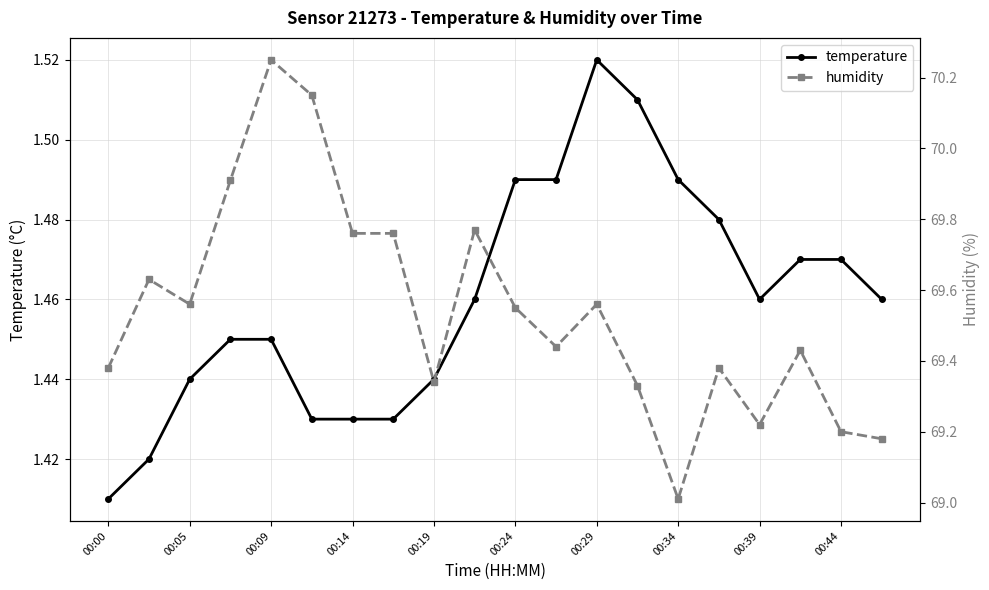

Where is temperature nearest to the value 1?

00:00